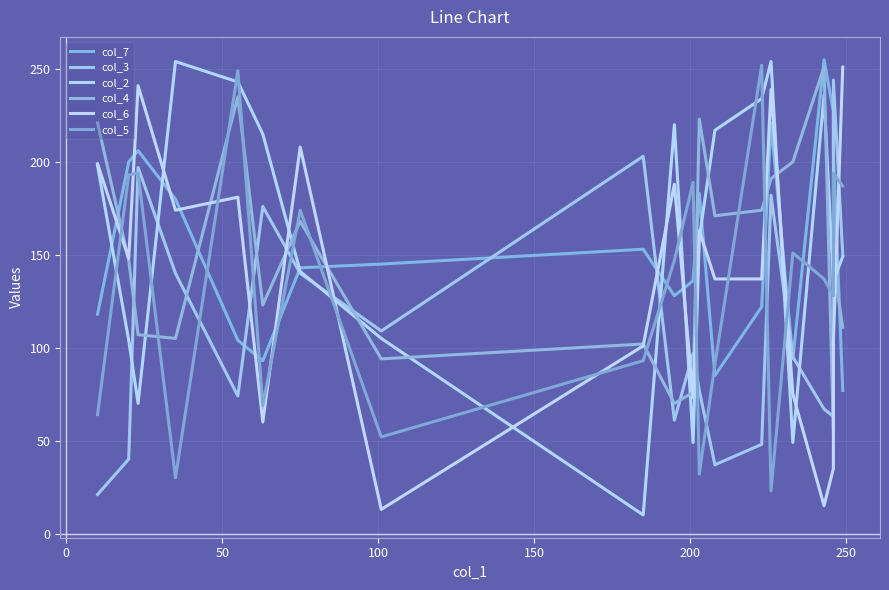

In col_4, how many points are higher than both neighbors (excluding endpoints)?

6